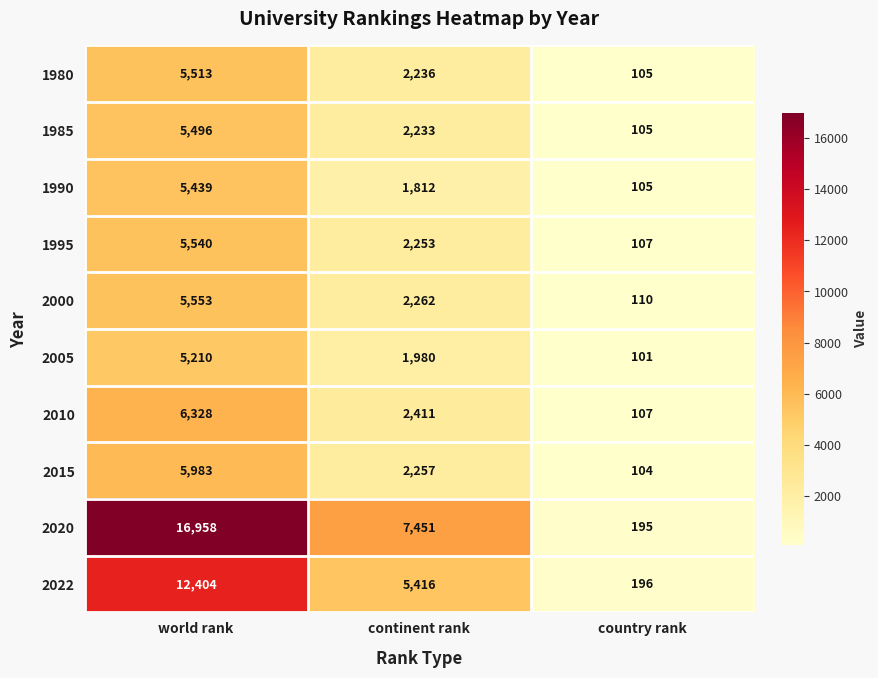

Which series has the largest total across all categories?

2020